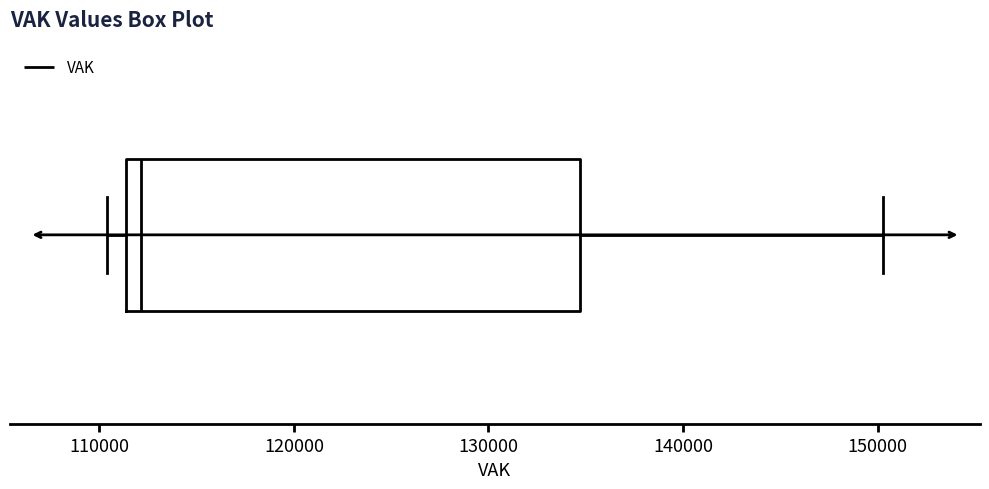

Where is the left edge of the box on the x-axis? The values are not printed on the chart, so give them approximately, as read against the axis.

111000